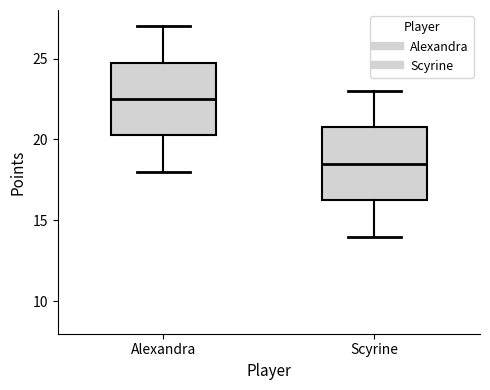

Which box's median line is the highest?

Alexandra